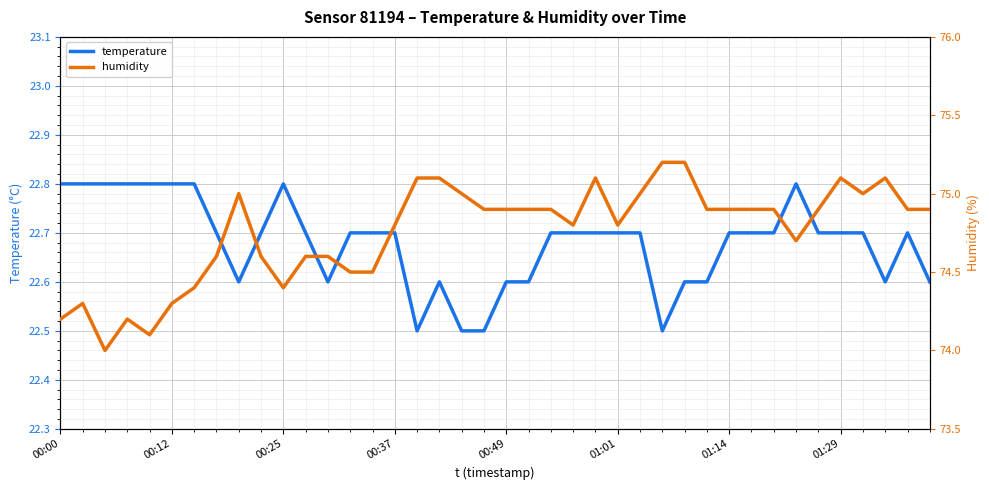

What is the maximum value for temperature?

22.8